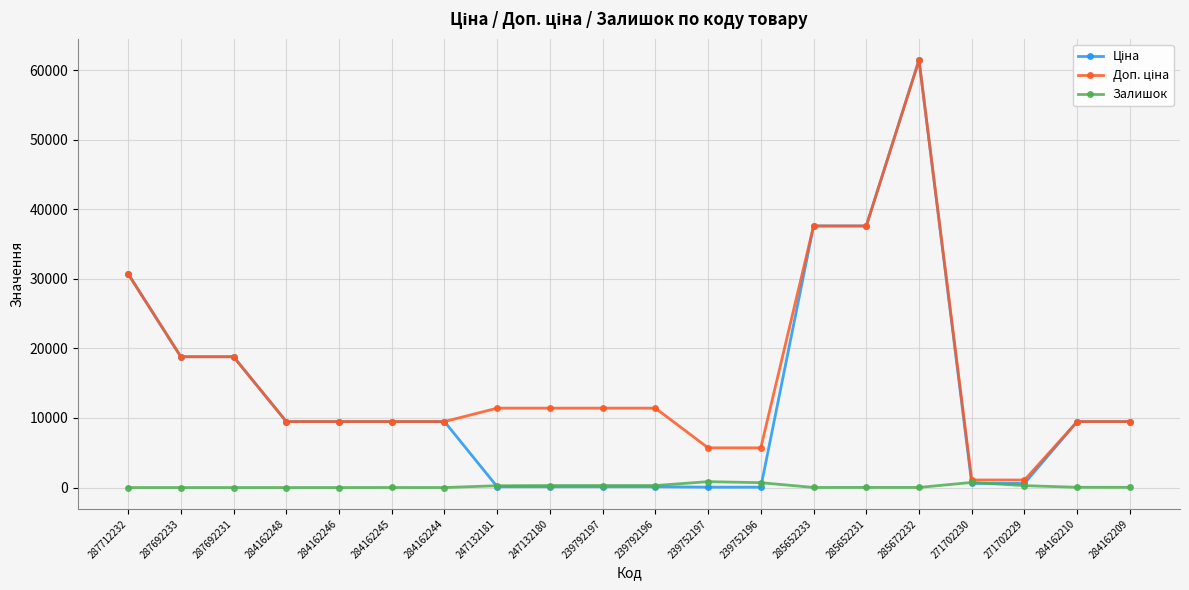

What is the greatest value displayed?

61434.3